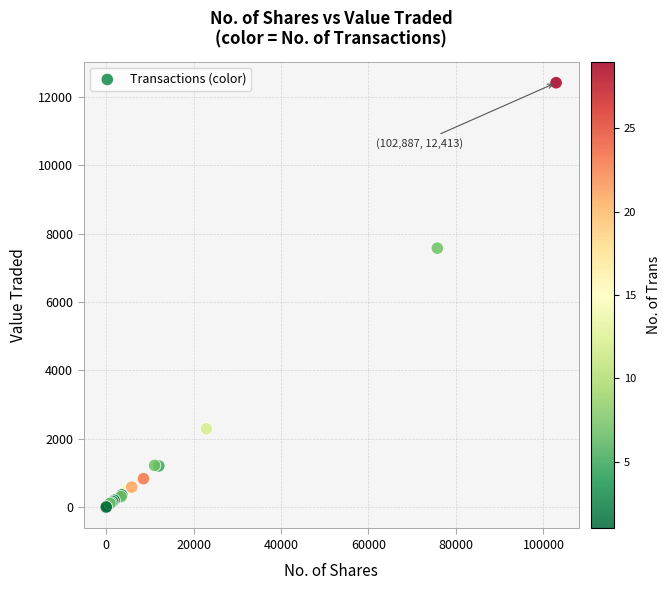

What Y value in the scatter plot is closest to 6206?

7575